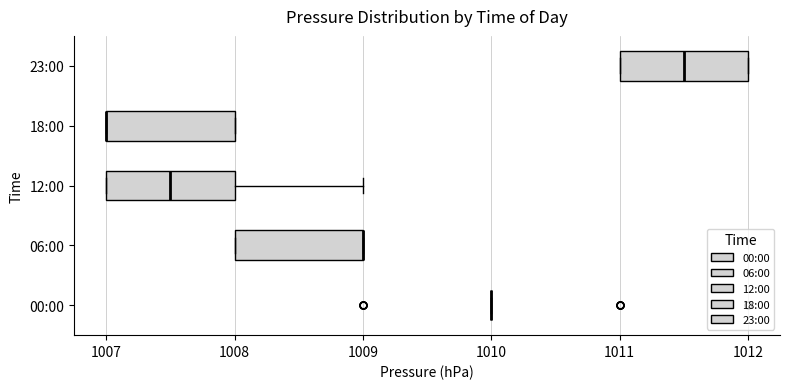

Reading bottom to top, read every box against the x-axis: the position of its median line, the range the box covers, and the ends of its whiskers. The values are not printed on the chart, so give them approximately, as read against the axis.

00:00: box collapsed to a line at 1010.0, whiskers 1010.0 to 1010.0
06:00: median 1009.0 (drawn on the box's right edge), box 1008.0 to 1009.0, whiskers 1008.0 to 1009.0
12:00: median 1007.5, box 1007.0 to 1008.0, whiskers 1007.0 to 1009.0
18:00: median 1007.0 (drawn on the box's left edge), box 1007.0 to 1008.0, whiskers 1007.0 to 1008.0
23:00: median 1011.5, box 1011.0 to 1012.0, whiskers 1011.0 to 1012.0